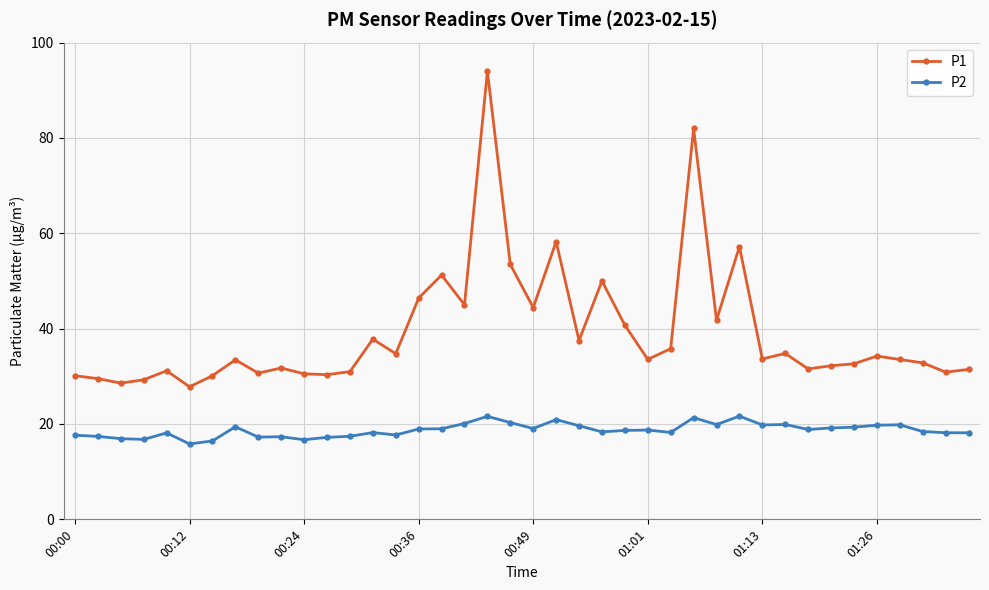

True or false: P1 has more than 2 interior local peaks.

True